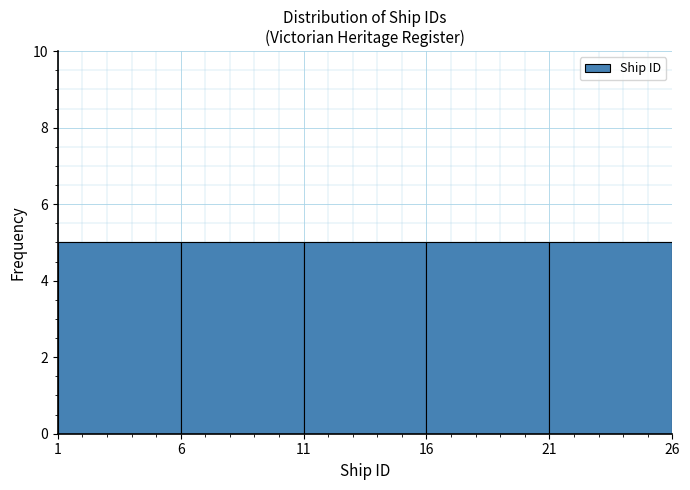

Reading left to right, transcribe this chart: for each bar, give the range it covers on the x-axis and its height. The values are not printed on the chart, so give them approximately, as read against the axis.

1 to 6: 5
6 to 11: 5
11 to 16: 5
16 to 21: 5
21 to 26: 5